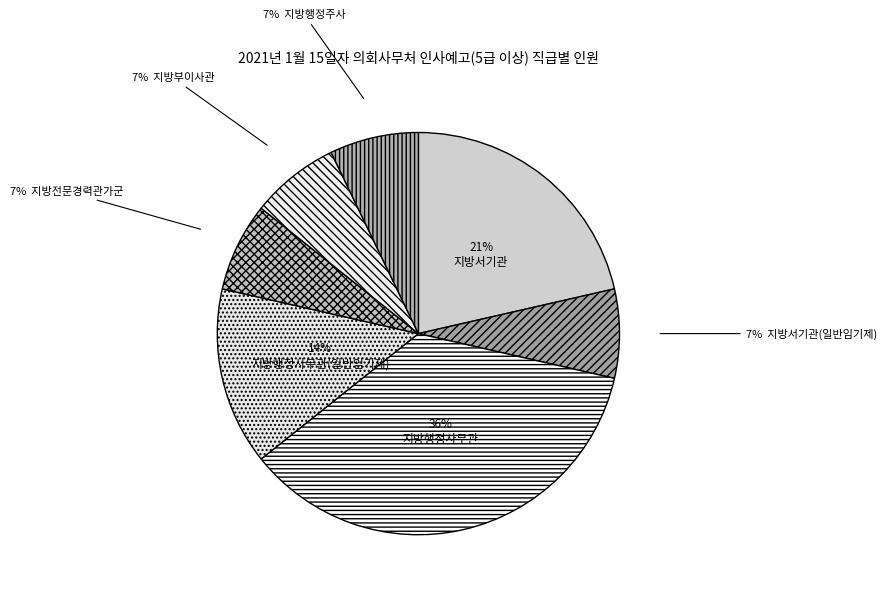

How many slices are in this pie chart?

7